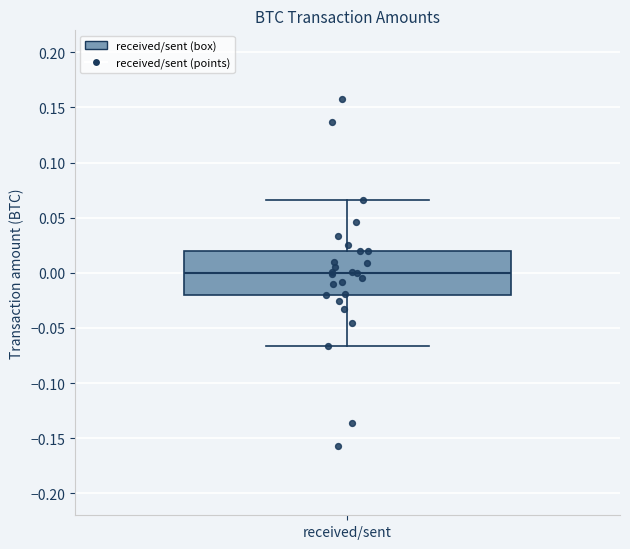

Transcribe this box plot: give where the median line is, the range the box spans, and where the two whiskers end, as read against the y-axis. The values are not printed on the chart, so give them approximately, as read against the axis.

median 0.000, box -0.020 to 0.020, whiskers -0.065 to 0.065